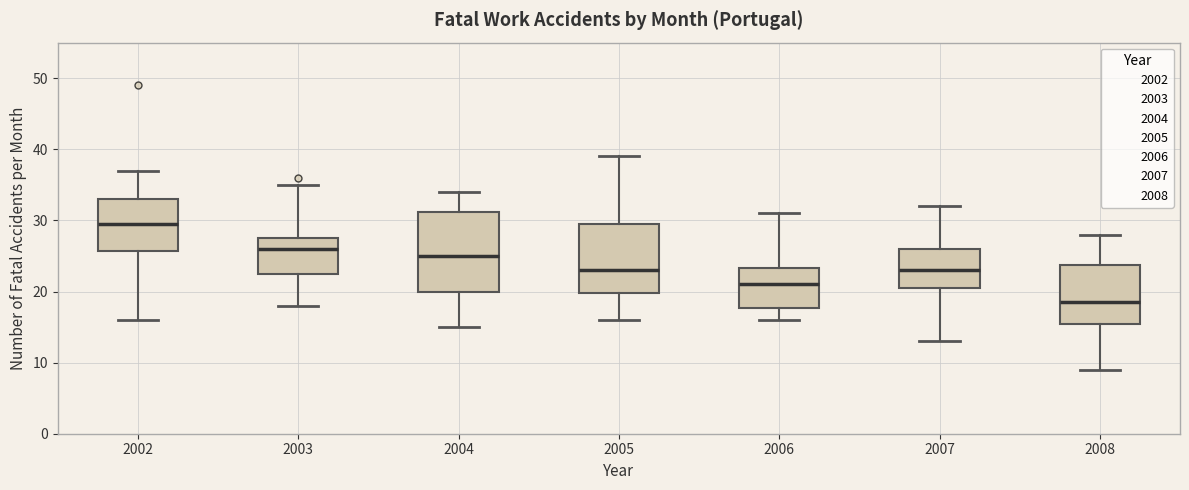

Comparing the boxes themselves (not the whiskers), which one is the tallest?

2004